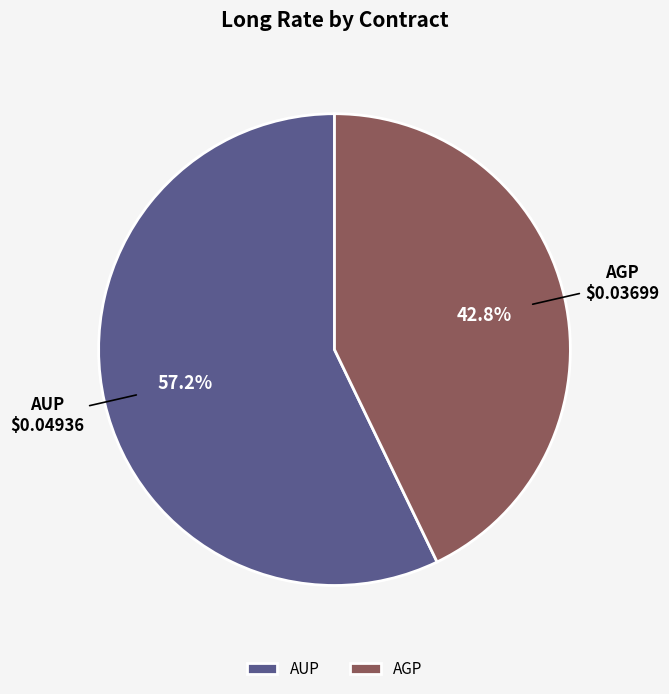

Between AGP and AUP, which is larger?

AUP